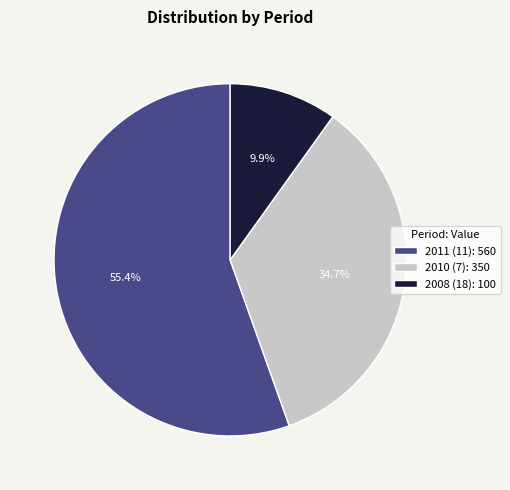

To the nearest percent, what percentage of the pie is 2008 (18)?

10%